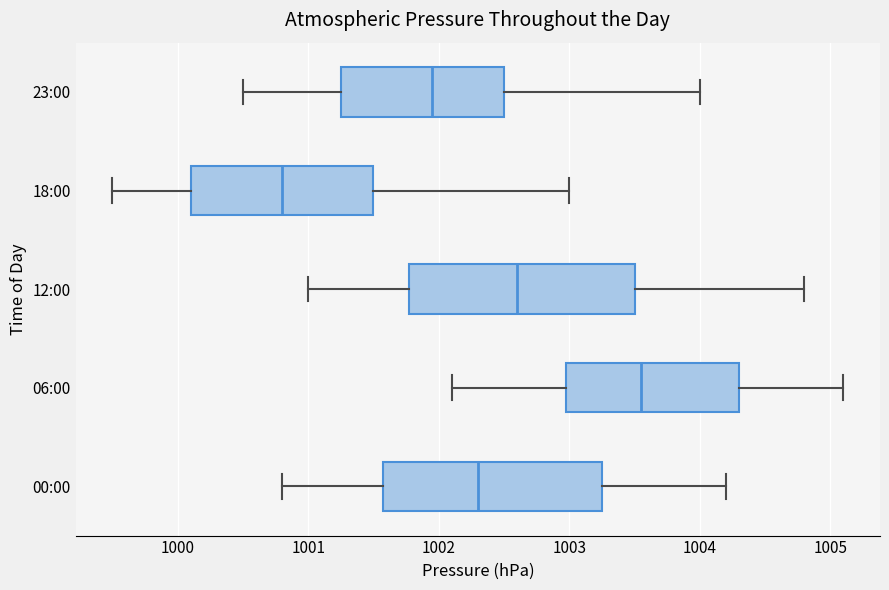

Reading bottom to top, read every box against the x-axis: the position of its median line, the range the box covers, and the ends of its whiskers. The values are not printed on the chart, so give them approximately, as read against the axis.

00:00: median 1002.3, box 1001.6 to 1003.3, whiskers 1000.8 to 1004.2
06:00: median 1003.6, box 1003.0 to 1004.3, whiskers 1002.1 to 1005.1
12:00: median 1002.6, box 1001.8 to 1003.5, whiskers 1001.0 to 1004.8
18:00: median 1000.8, box 1000.1 to 1001.5, whiskers 999.5 to 1003.0
23:00: median 1002.0, box 1001.3 to 1002.5, whiskers 1000.5 to 1004.0